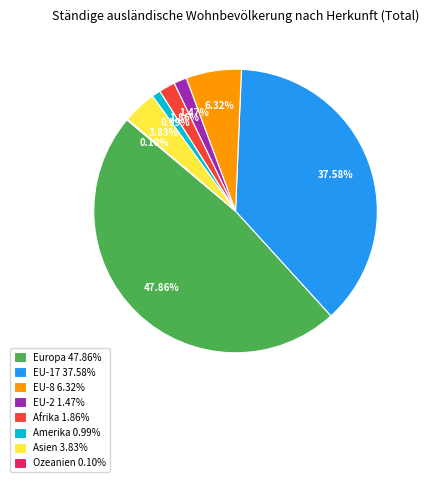

Approximately how many times larger is the value at Asien 3.83% compared to Afrika 1.86%?

2.1